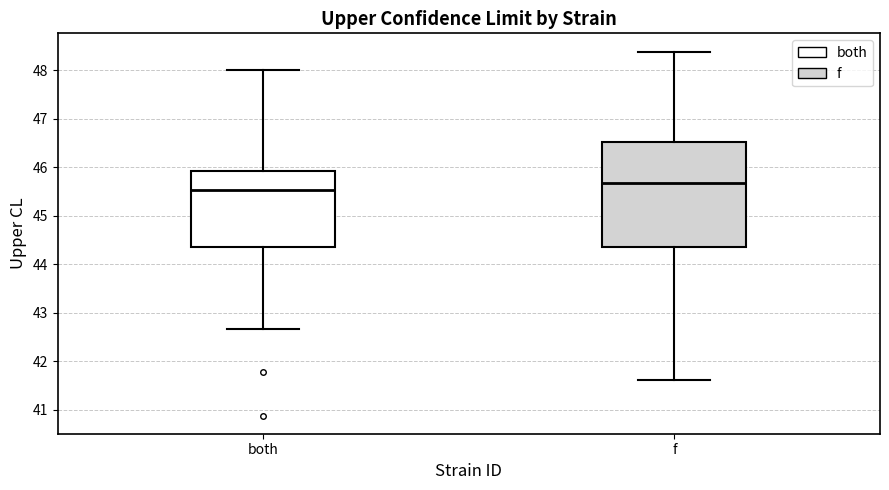

Comparing the boxes themselves (not the whiskers), which one is the tallest?

f